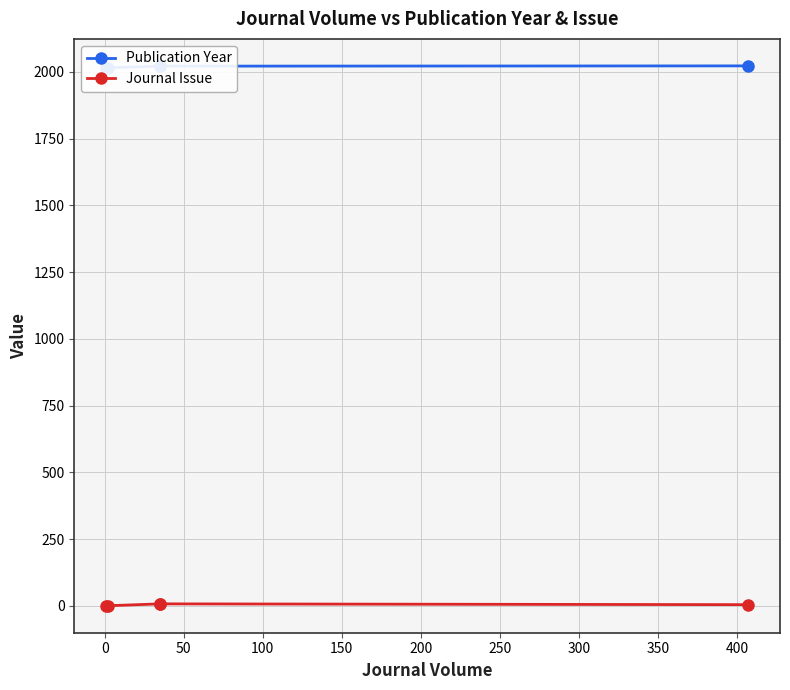

What is the spread (max minus min) of values at 0?

2013